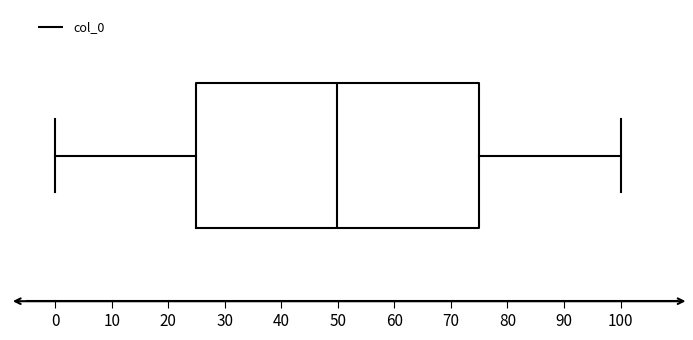

Where does the median line of the box sit on the x-axis? The values are not printed on the chart, so give them approximately, as read against the axis.

50